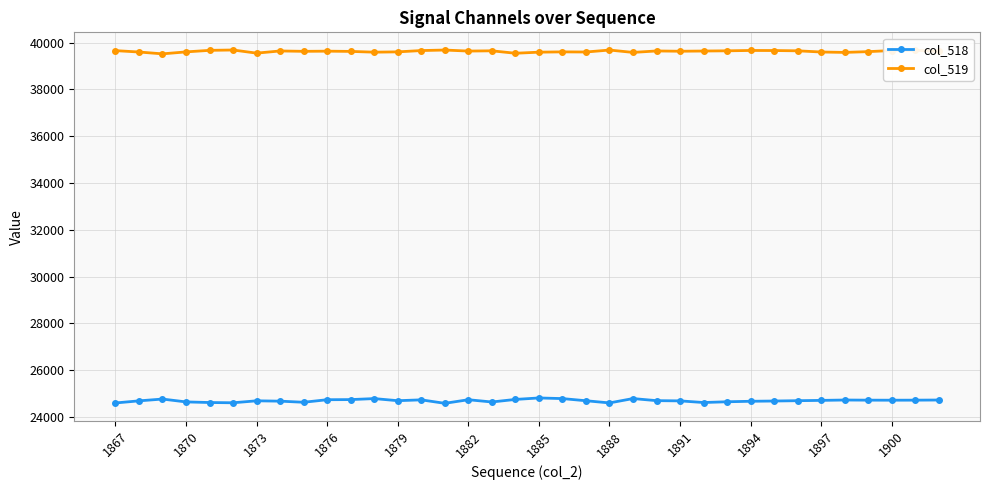

True or false: col_518 has more than 2 interior local peaks.

True